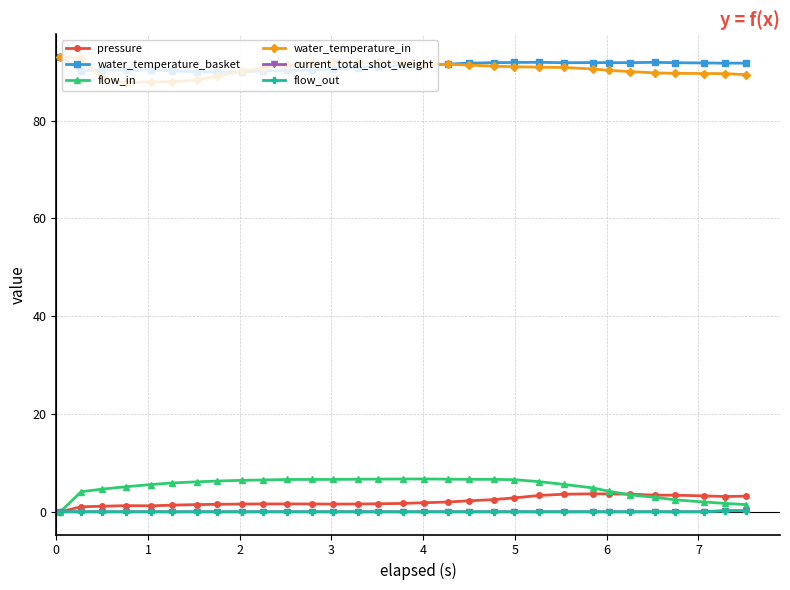

What is the difference between the maximum and minimum values in the water_temperature_in series?

5.3